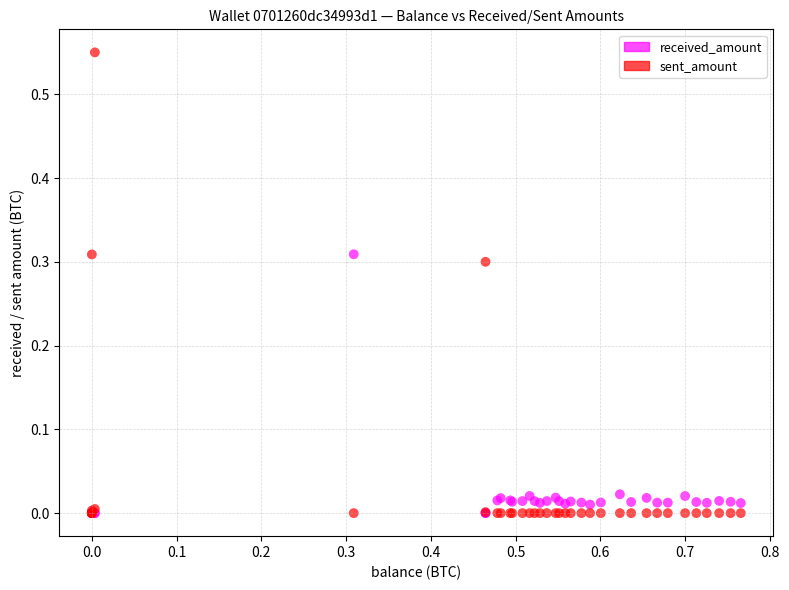

What are all the series names shown in the legend?

received_amount, sent_amount